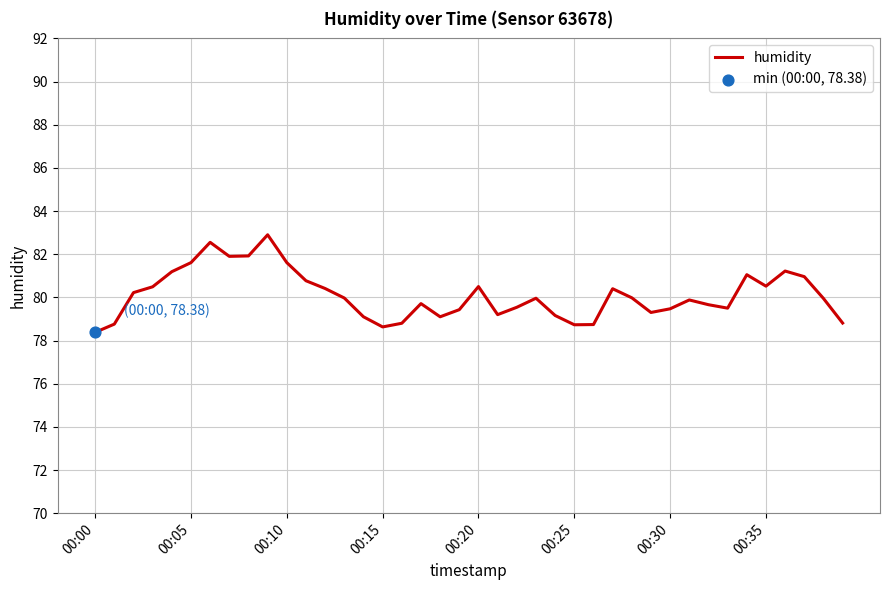

What is the smallest value displayed?

78.4